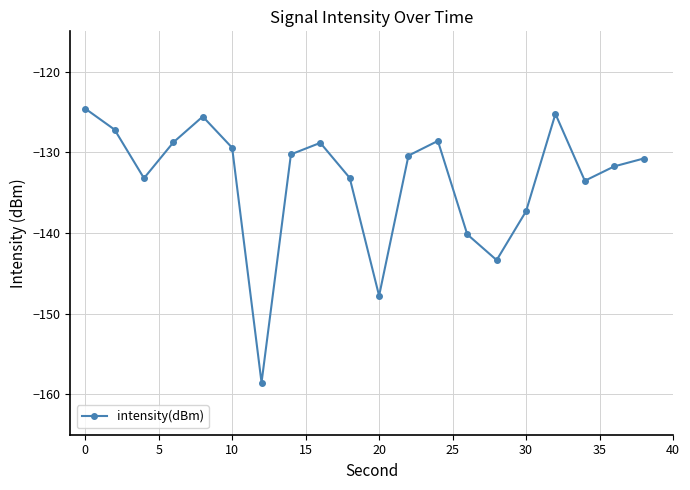

What is the difference between the maximum and minimum values?

34.0